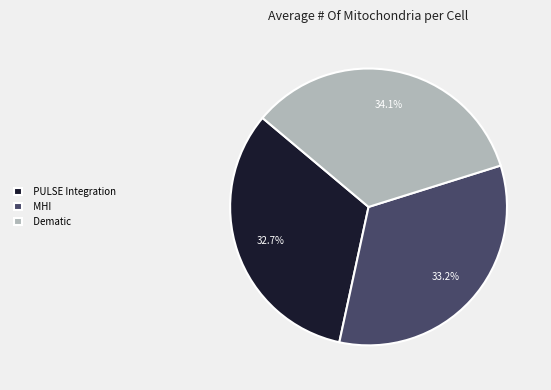

What is the largest slice in the pie chart?

Dematic